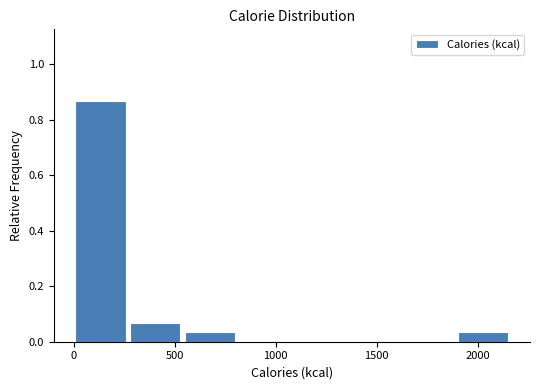

Reading left to right, list every bar in this chart as the range it spans on the x-axis followed by its height. Neither the bar edges nor the heights are printed on the chart, so give them approximately, as read against the axes.

0 to 300: 0.86
300 to 550: 0.06
550 to 800: 0.04
800 to 1100: 0
1100 to 1350: 0
1350 to 1650: 0
1650 to 1900: 0
1900 to 2150: 0.04